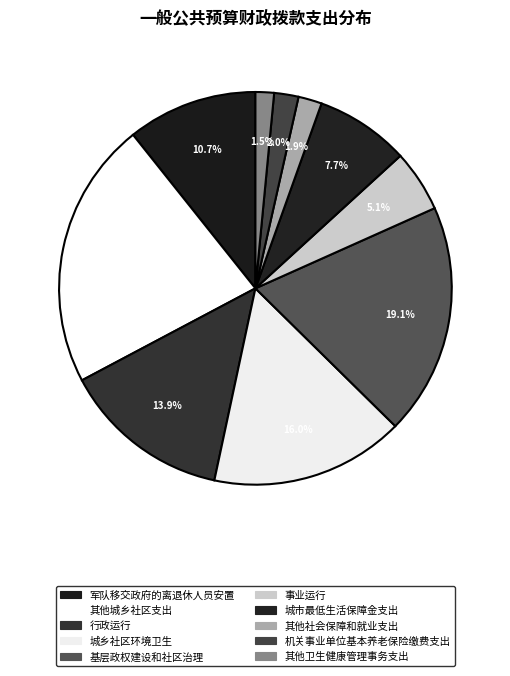

The 其他卫生健康管理事务支出 slice represents 2% of the pie. True or false?

True